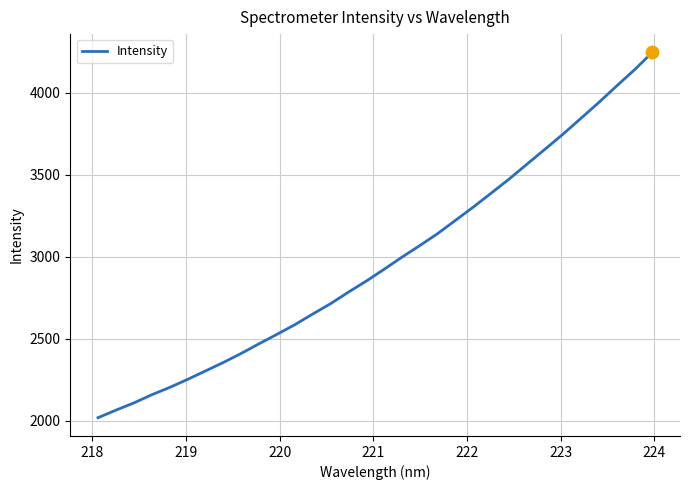

What is the maximum value shown in the chart?

4246.9